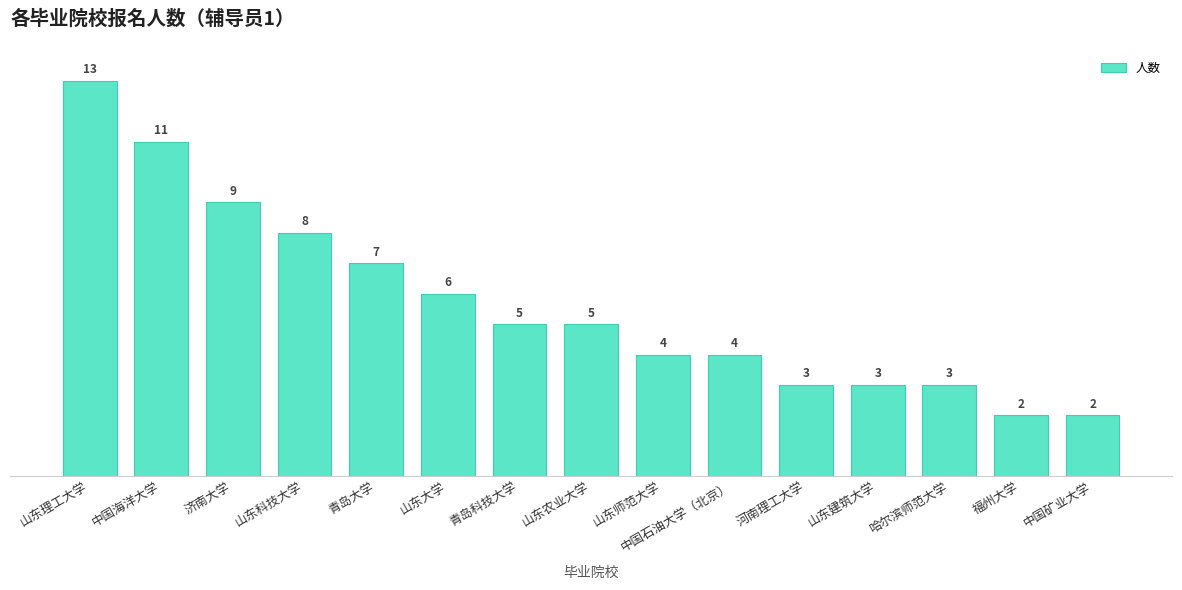

Where is the data nearest to the value 7?

青岛大学